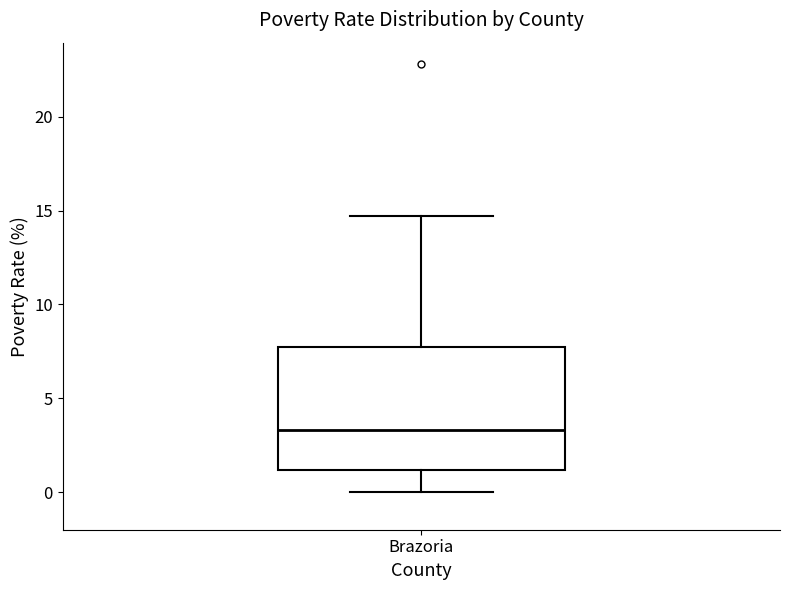

Transcribe this box plot: give where the median line is, the range the box spans, and where the two whiskers end, as read against the y-axis. The values are not printed on the chart, so give them approximately, as read against the axis.

median 3.5, box 1.0 to 7.5, whiskers 0.0 to 14.5